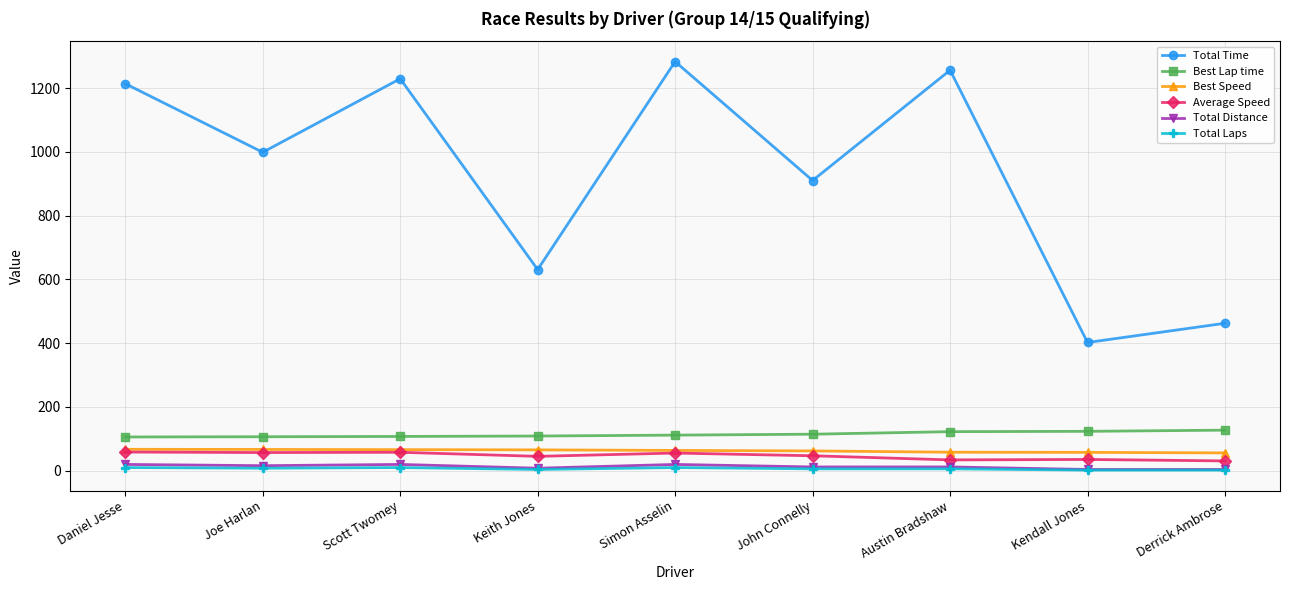

What is the label of the 8th point from the left?

Kendall Jones